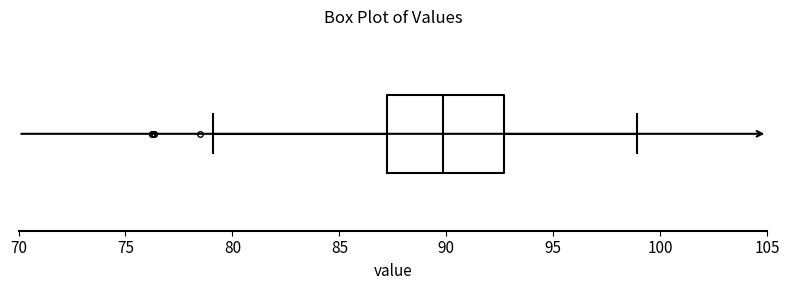

Transcribe this box plot: give where the median line is, the range the box spans, and where the two whiskers end, as read against the x-axis. The values are not printed on the chart, so give them approximately, as read against the axis.

median 90.0, box 87.0 to 92.5, whiskers 79.0 to 99.0